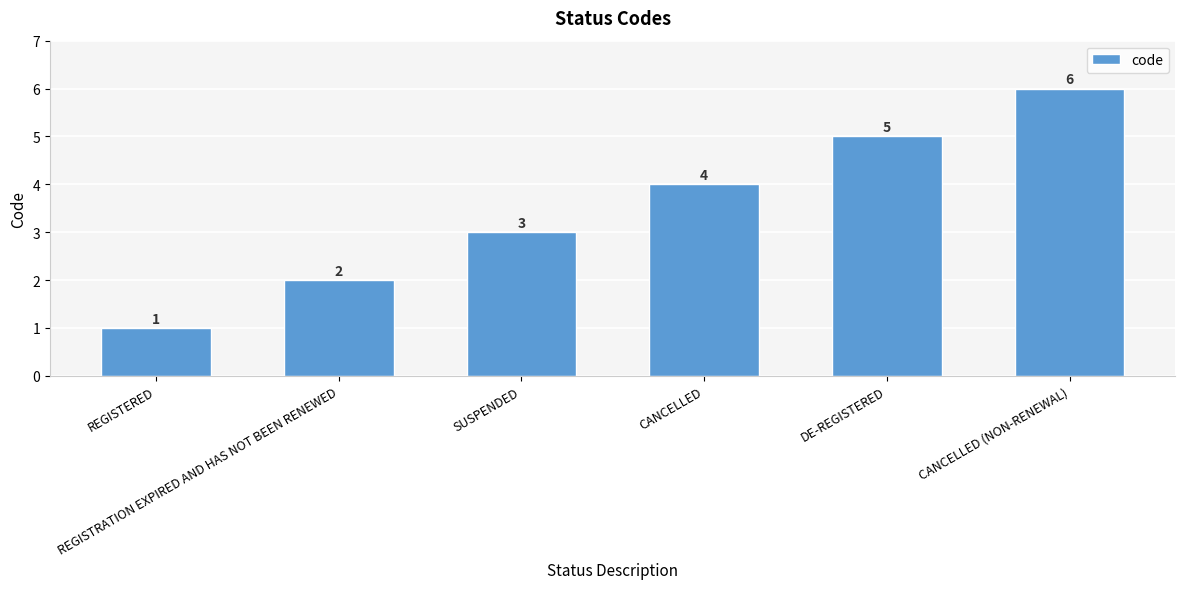

At which label is the value closest to 3?

SUSPENDED